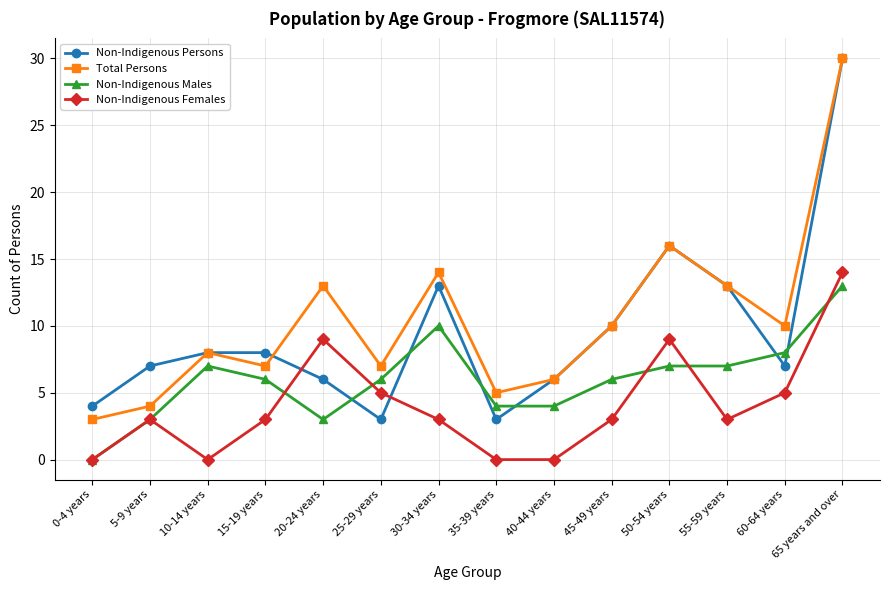

Is the value of Non-Indigenous Persons at 45-49 years greater than the value of Non-Indigenous Females at 40-44 years?

Yes